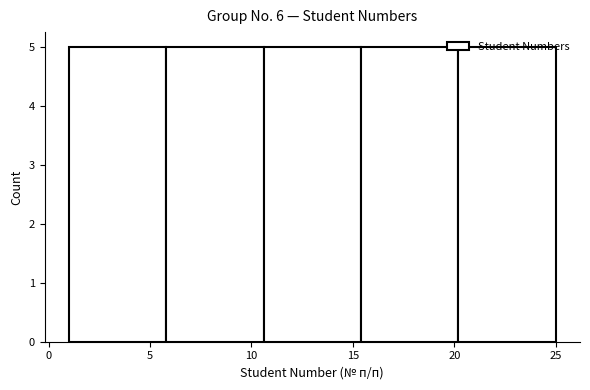

Reading left to right, list every bar in this chart as the range it spans on the x-axis followed by its height. Neither the bar edges nor the heights are printed on the chart, so give them approximately, as read against the axes.

1.0 to 5.8: 5
5.8 to 10.6: 5
10.6 to 15.4: 5
15.4 to 20.2: 5
20.2 to 25.0: 5